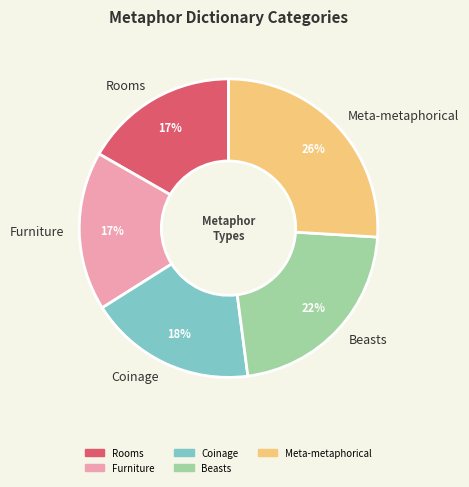

Combined, do Rooms and Beasts account for over 50%?

No